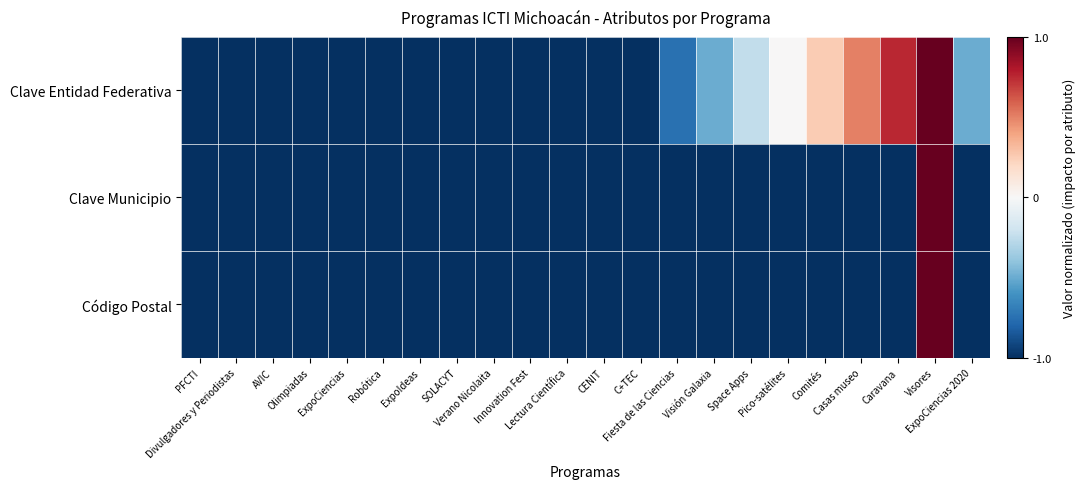

How many distinct data groups are displayed?

3